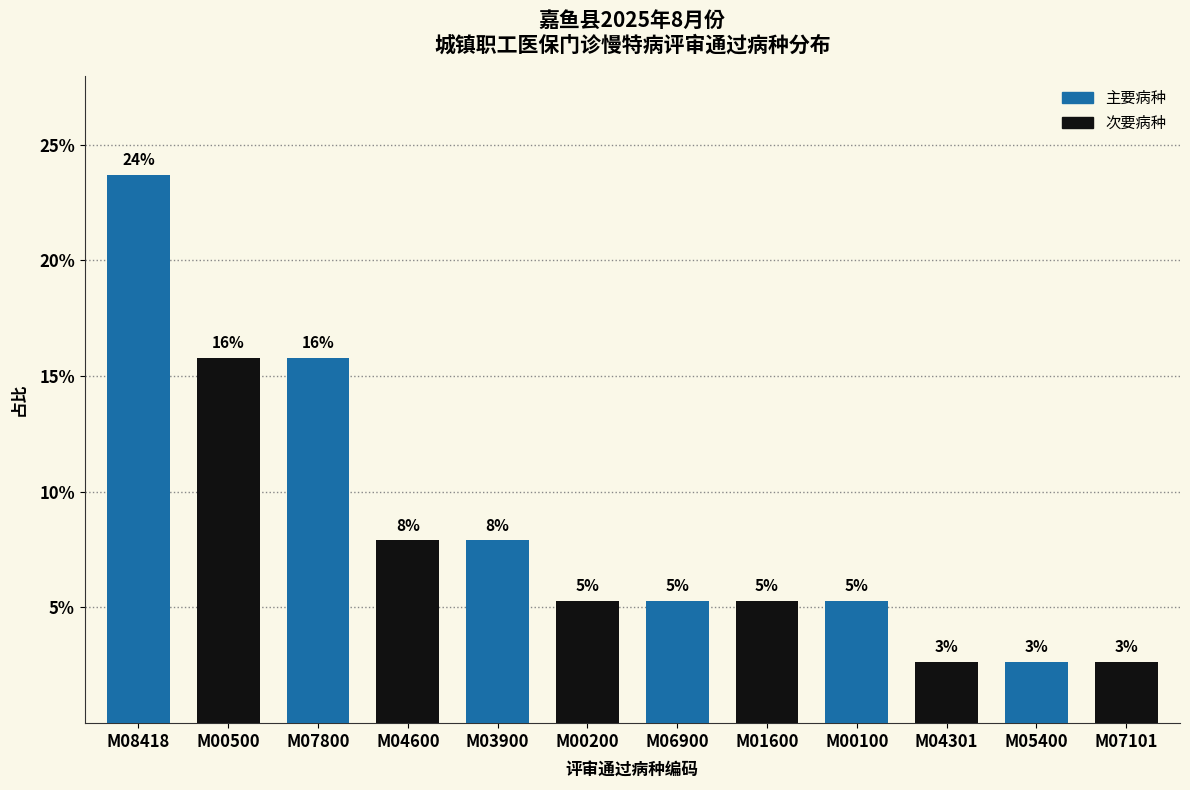

How many bars are there in total?

12